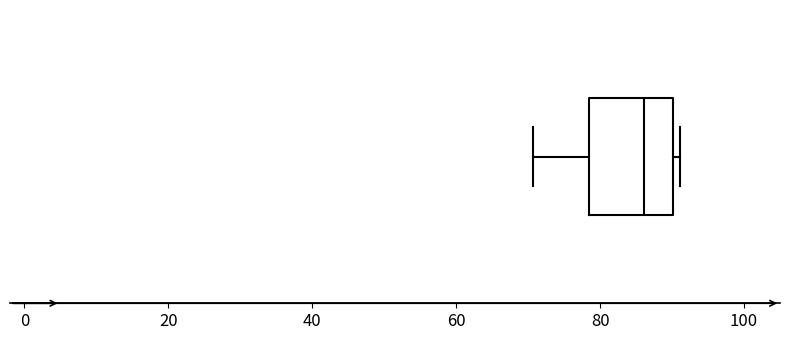

Transcribe this box plot: give where the median line is, the range the box spans, and where the two whiskers end, as read against the x-axis. The values are not printed on the chart, so give them approximately, as read against the axis.

median 86, box 78 to 90, whiskers 70 to 92